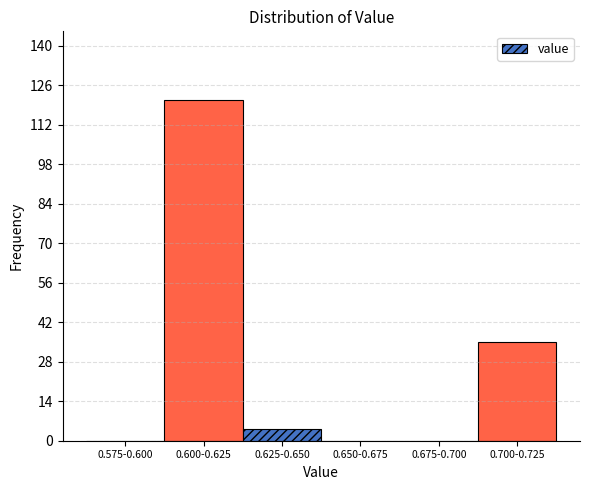

Reading right to left, transcribe all the data shown in this chart.

0.700-0.725=35	0.675-0.700=0	0.650-0.675=0	0.625-0.650=4	0.600-0.625=121	0.575-0.600=0